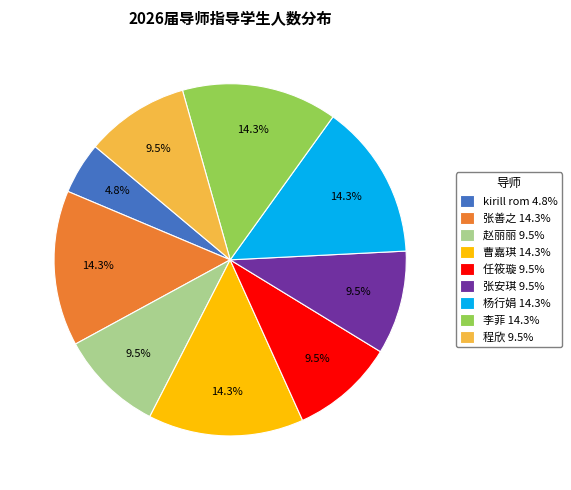

Which slice is the smallest?

kirill rom